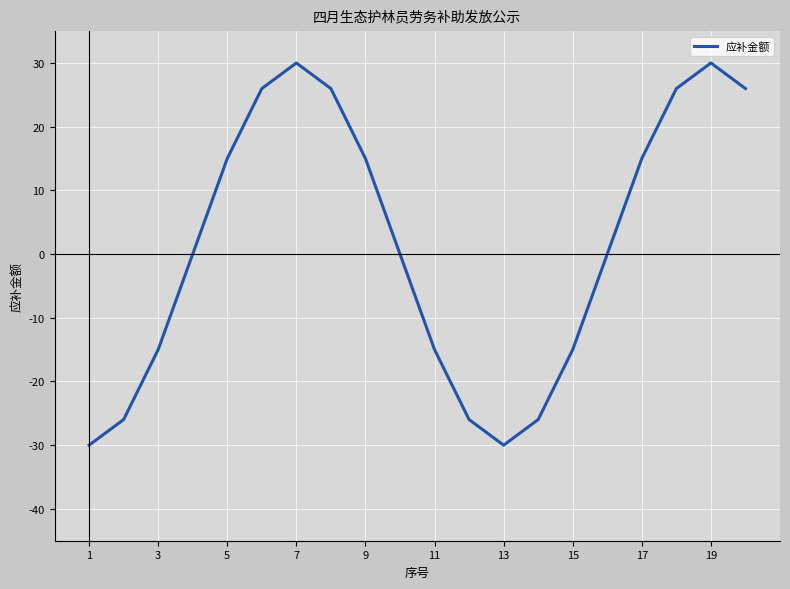

Count the number of data series in this chart.

1